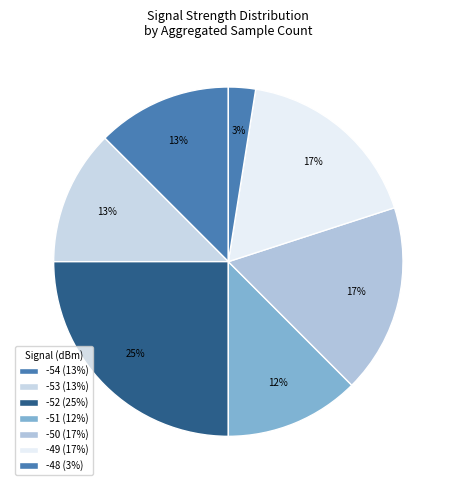

Count the number of slices in the pie.

7